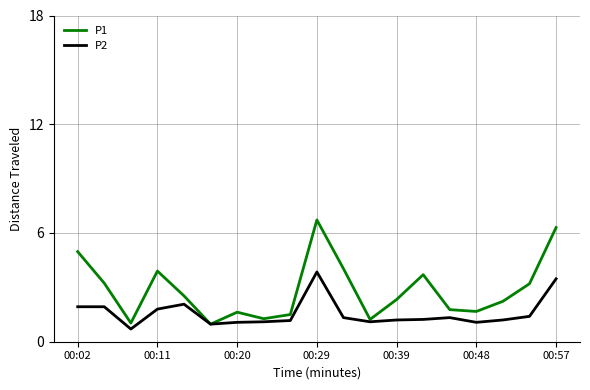

Which series has the largest total across all categories?

P1